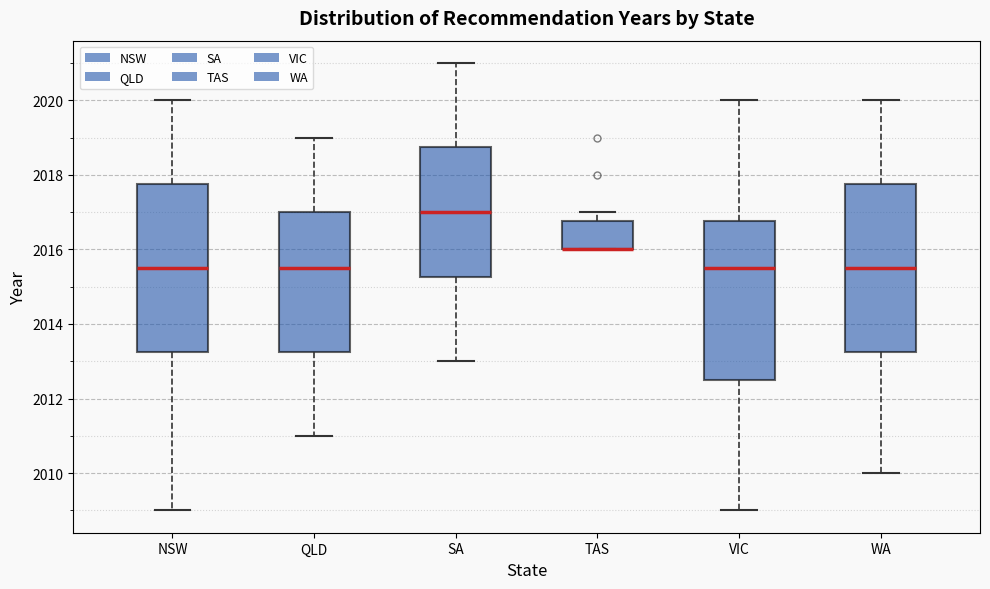

Reading left to right, transcribe this box plot: for each box, give where its median line is, the range the box spans, and where its two whiskers end, as read against the y-axis. The values are not printed on the chart, so give them approximately, as read against the axis.

NSW: median 2015.6, box 2013.2 to 2017.8, whiskers 2009.0 to 2020.0
QLD: median 2015.6, box 2013.2 to 2017.0, whiskers 2011.0 to 2019.0
SA: median 2017.0, box 2015.2 to 2018.8, whiskers 2013.0 to 2021.0
TAS: median 2016.0 (drawn on the box's lower edge), box 2016.0 to 2016.8, whiskers 2016.0 to 2017.0
VIC: median 2015.6, box 2012.6 to 2016.8, whiskers 2009.0 to 2020.0
WA: median 2015.6, box 2013.2 to 2017.8, whiskers 2010.0 to 2020.0